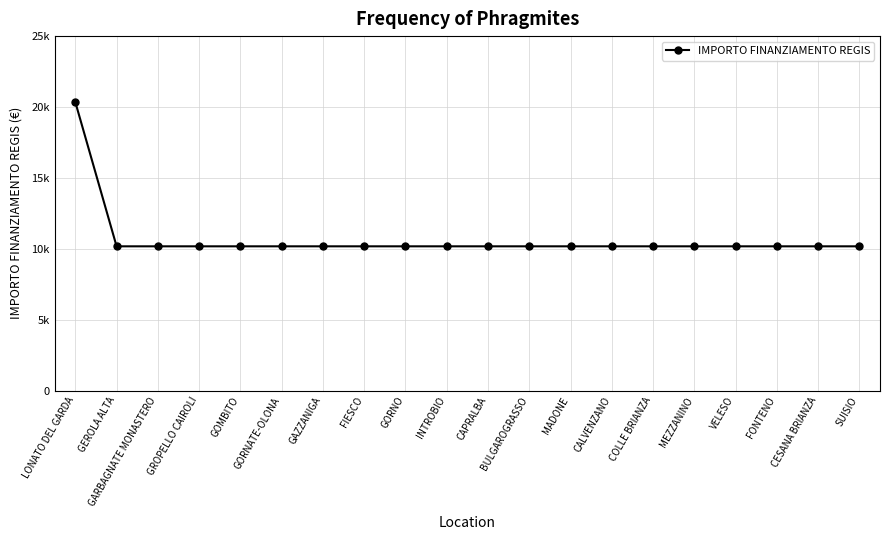

What is the value of the 1st point from the left?

20344